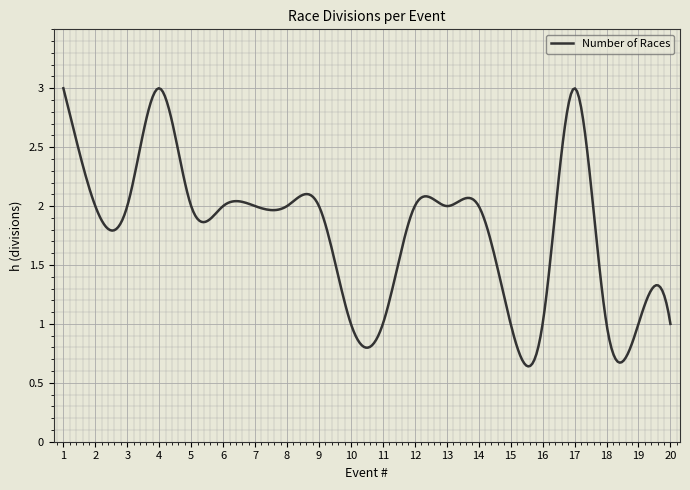

Does the chart display data point markers on the line(s)?

No